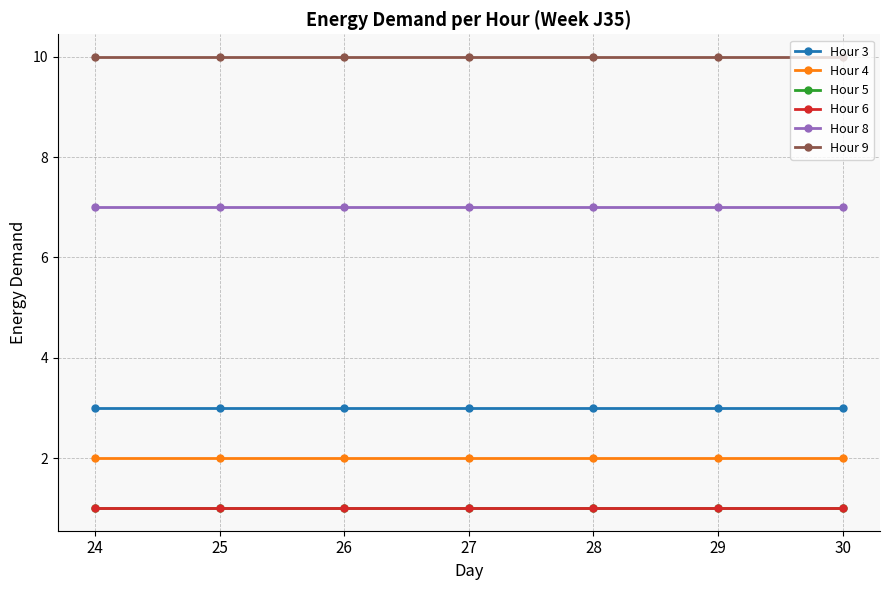

What is the minimum value for Hour 4?

2